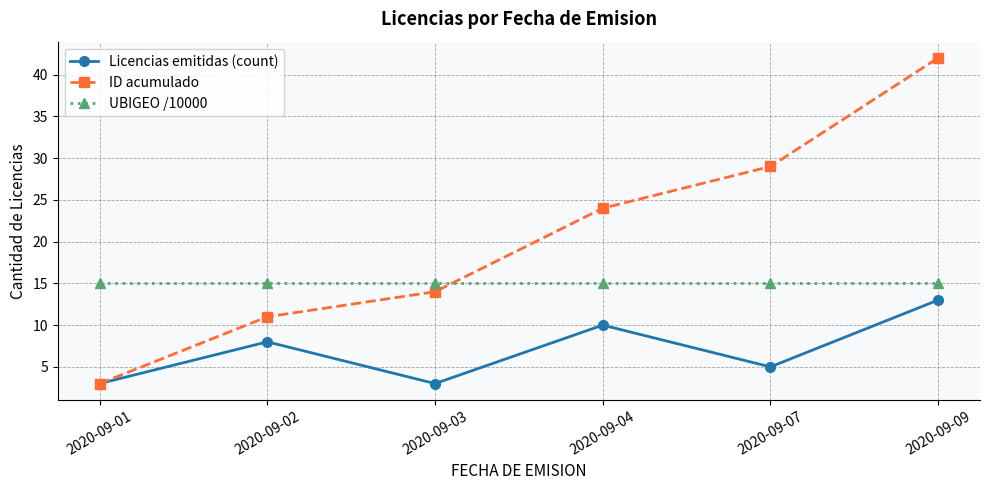

Count the number of categories in the chart.

6